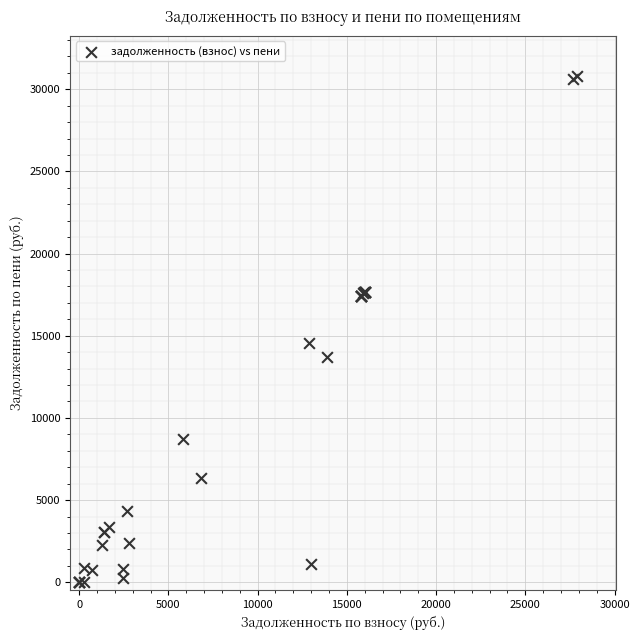

What Y value in the scatter plot is closest to 15395?

14555.8